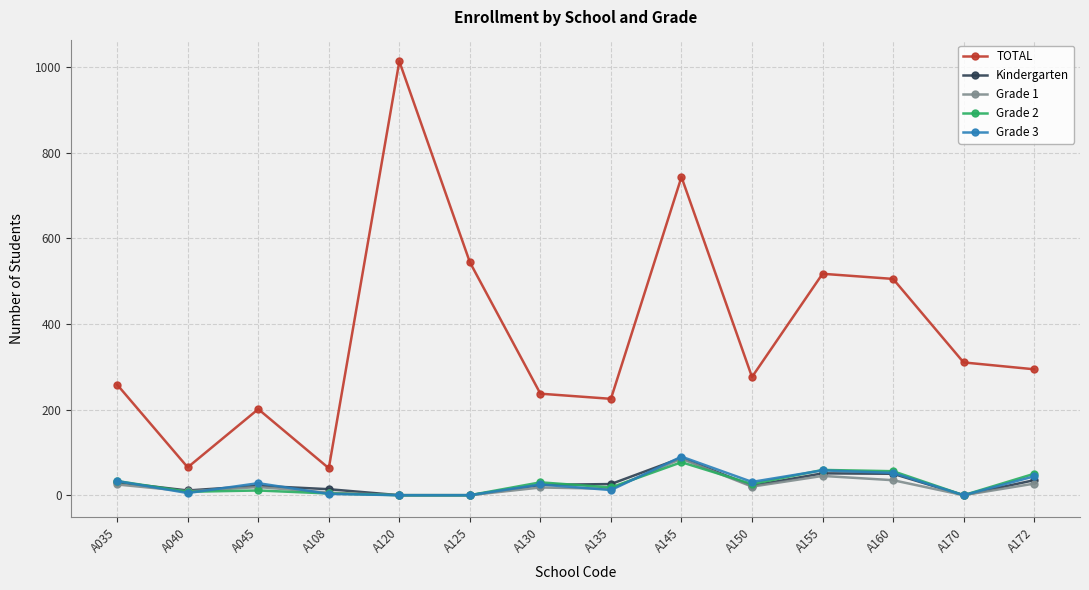

Does the chart have visible grid lines?

Yes